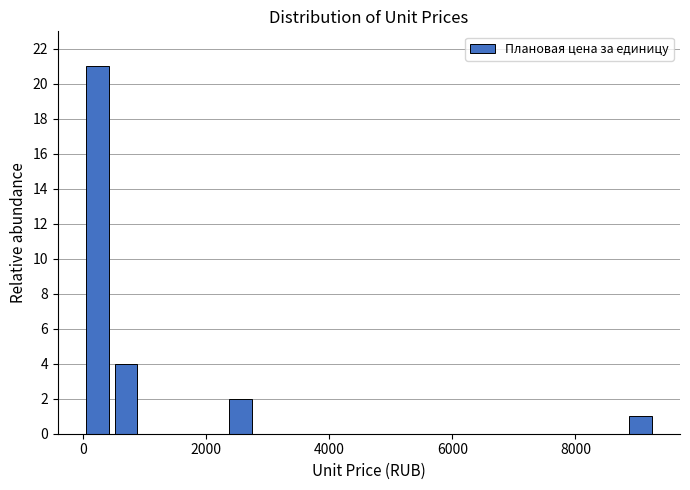

Read against the x-axis, roughly where is the centre of the tallest bar?

200